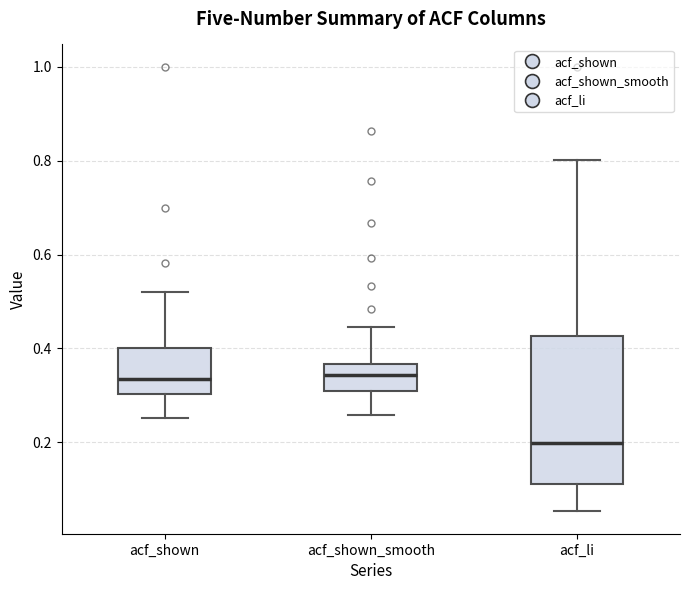

Reading left to right, transcribe this box plot: for each box, give where its median line is, the range the box spans, and where its two whiskers end, as read against the y-axis. The values are not printed on the chart, so give them approximately, as read against the axis.

acf_shown: median 0.34, box 0.30 to 0.40, whiskers 0.26 to 0.52
acf_shown_smooth: median 0.34, box 0.32 to 0.36, whiskers 0.26 to 0.44
acf_li: median 0.20, box 0.12 to 0.42, whiskers 0.06 to 0.80